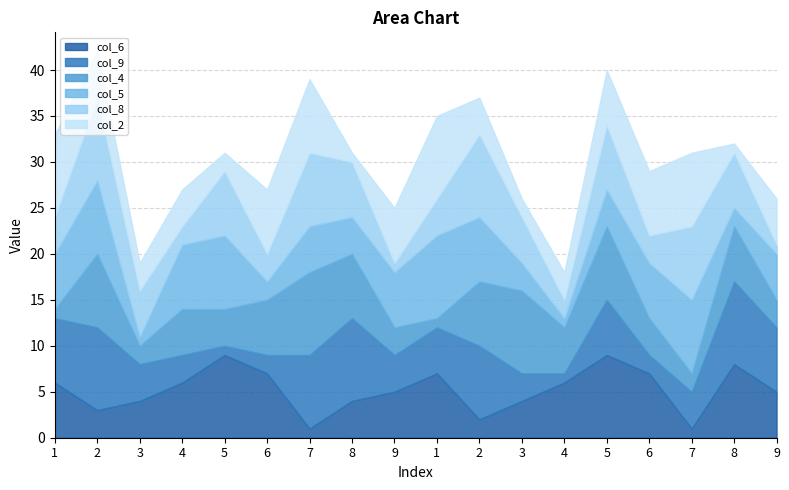

Count the col_4 values in the range 3 to 7.

10